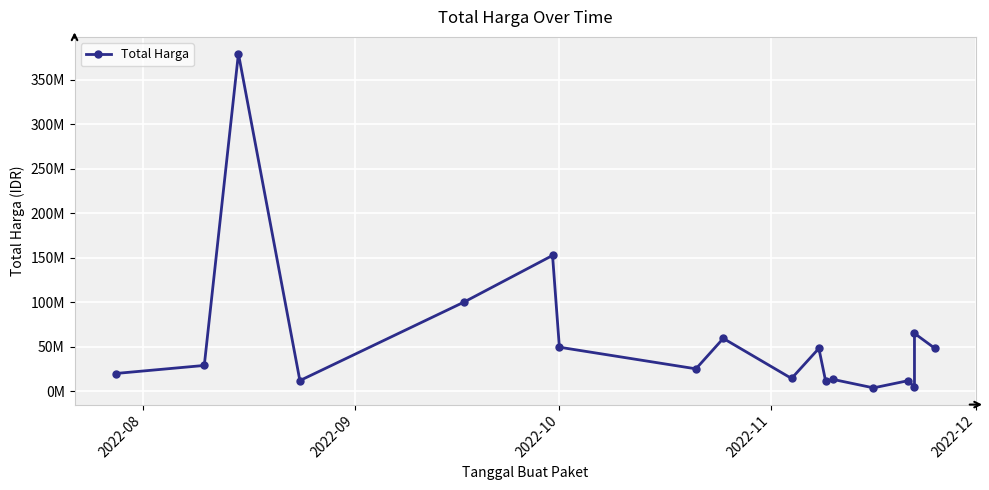

Reading right to left, list all the values displayed in this chart.

48140000	65000000	5093000	11800000	3825000	13442000	11100000	48140000	14400000	59375000	25200000	49478000	152477000	100000000	12000000	379075000	29000000	19950000